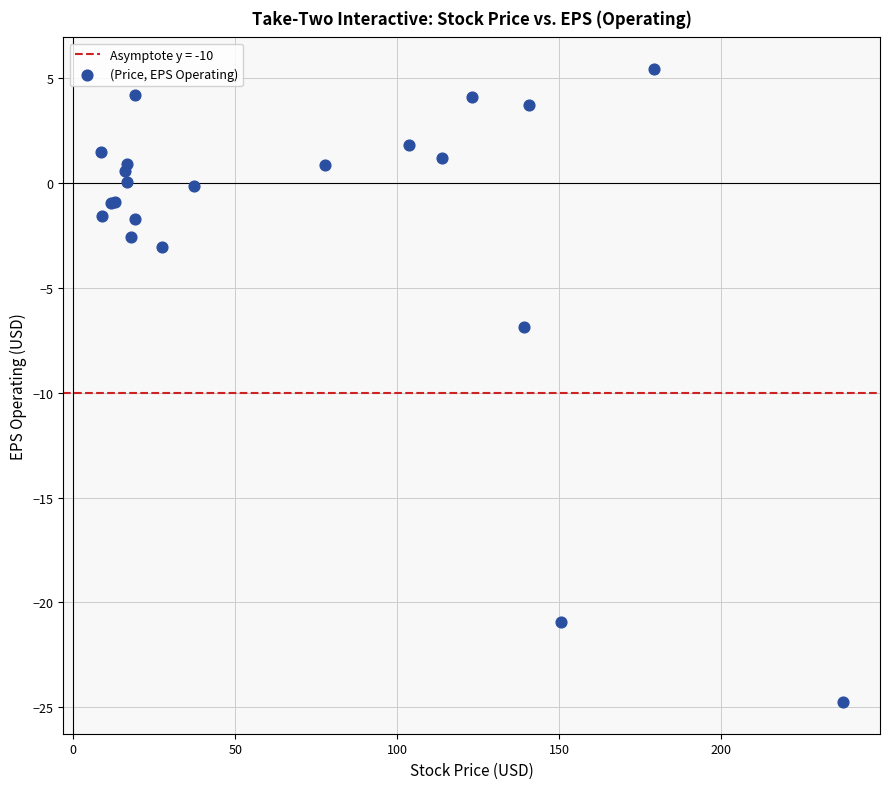

What Y value in the scatter plot is closest to -9?

-6.9